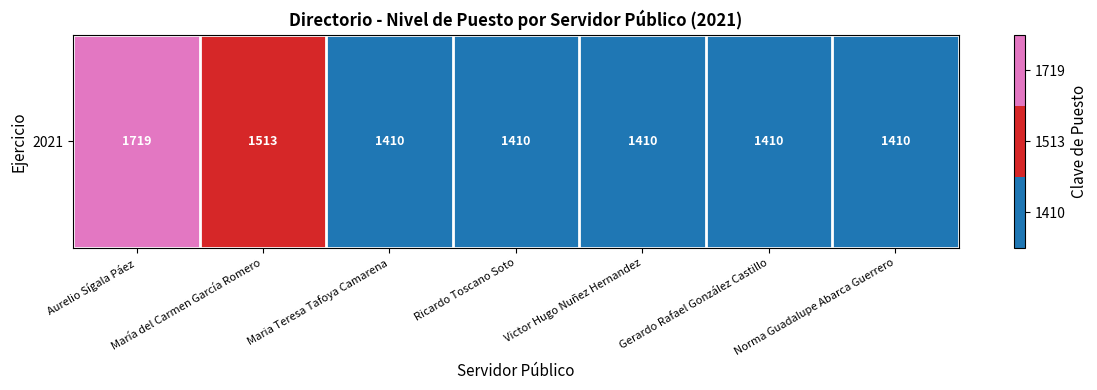

What is the difference between the values at María del Carmen García Romero and Maria Teresa Tafoya Camarena?

1